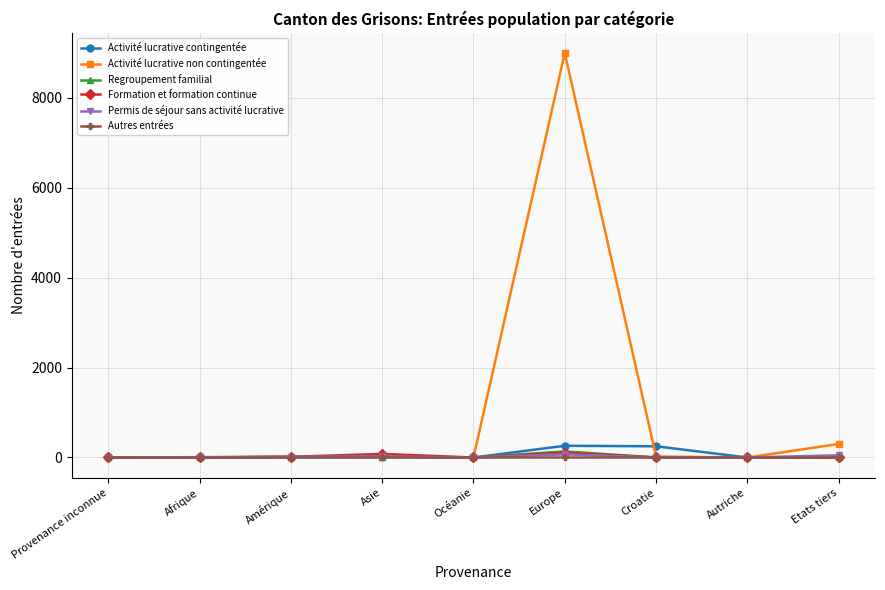

What are all the series names shown in the legend?

Activité lucrative contingentée, Activité lucrative non contingentée, Regroupement familial, Formation et formation continue, Permis de séjour sans activité lucrative, Autres entrées